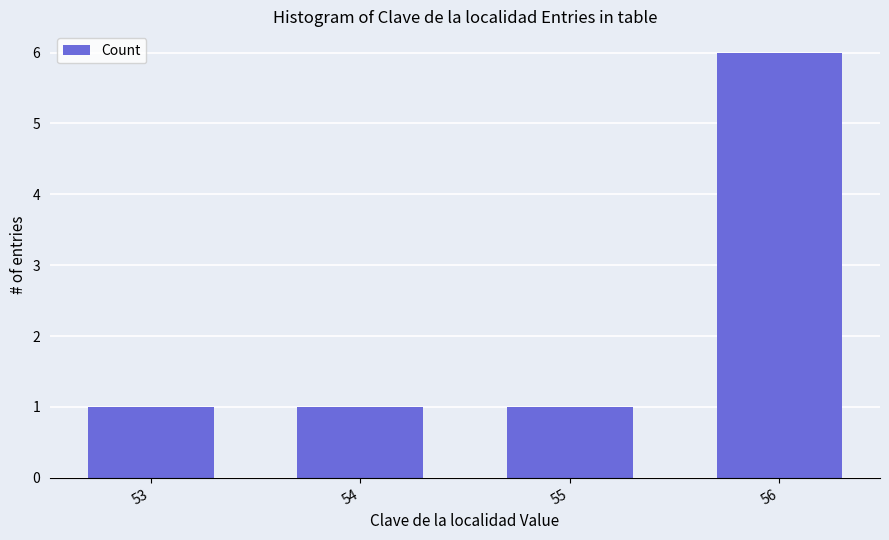

How many values are between 1 and 6?

4